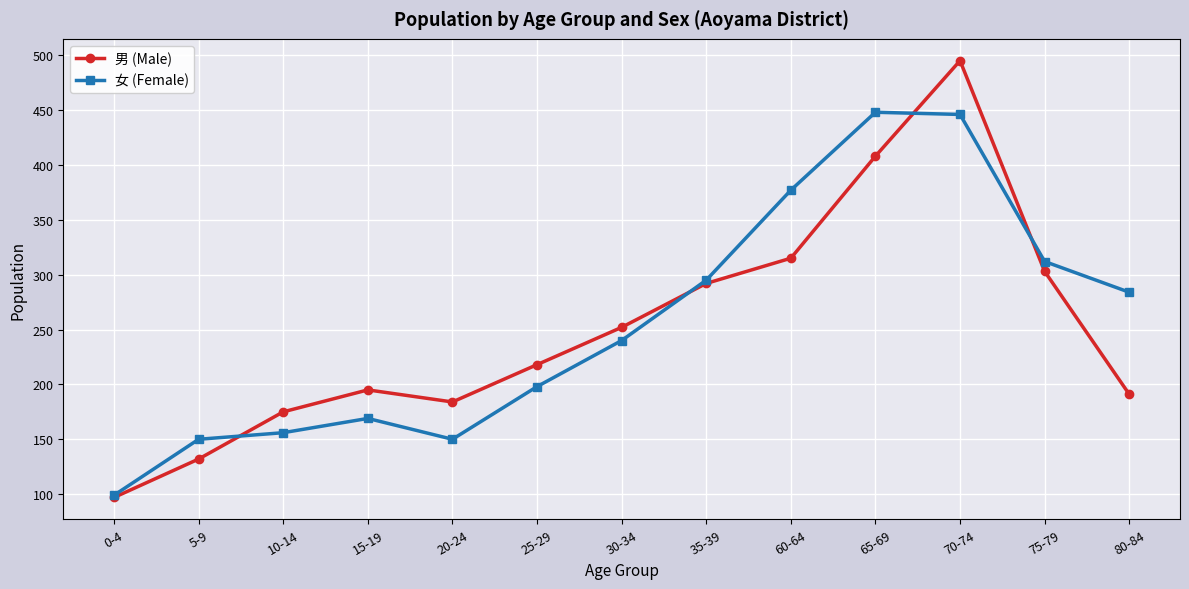

What is the value of the 女 (Female) point at the 3rd from the left?

156